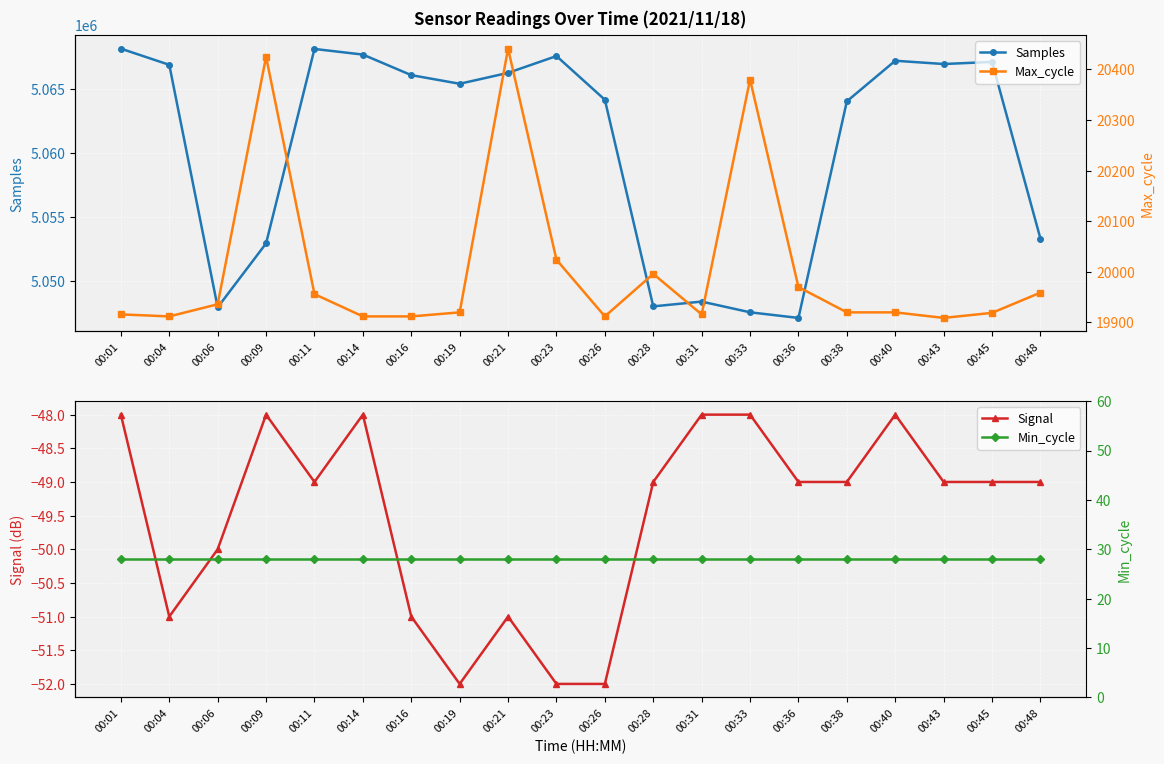

Which series has the largest total across all categories?

Samples